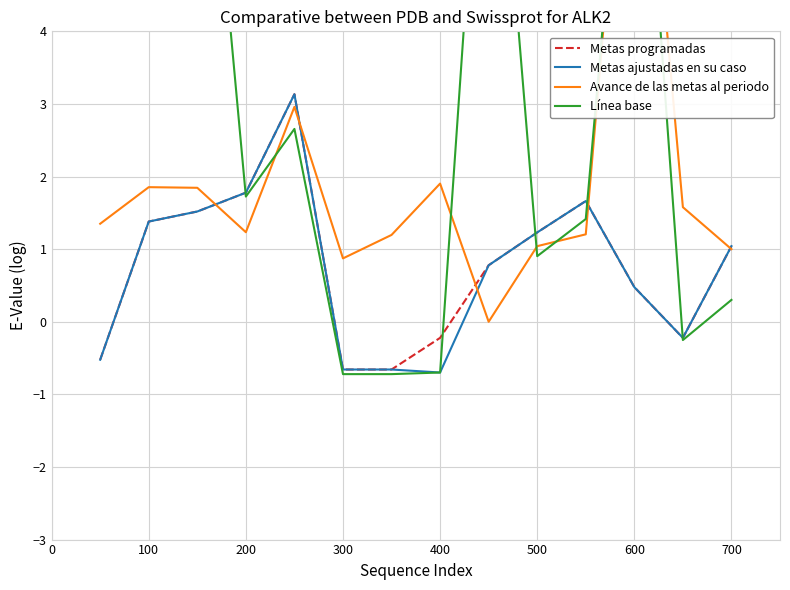

Is the value of Metas programadas at 600 greater than the value of Metas ajustadas en su caso at 400?

Yes